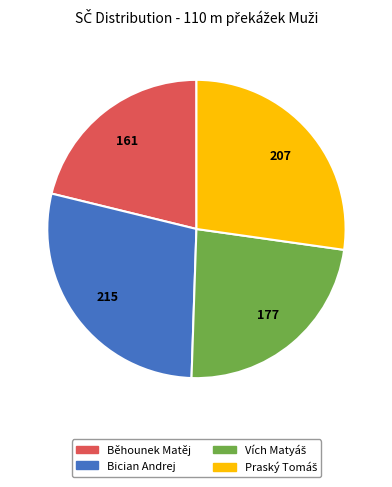

Does any single category account for the majority?

No